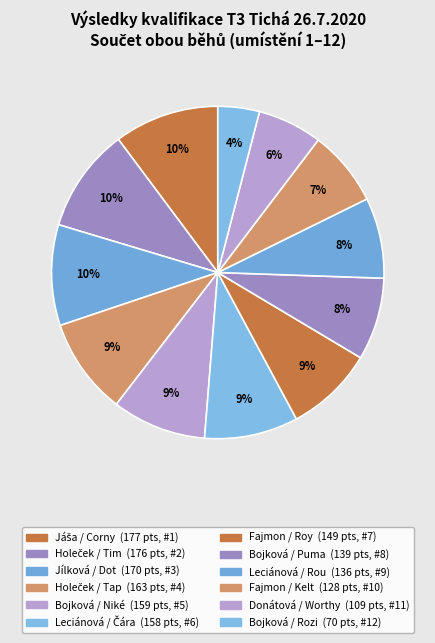

Count the number of slices in the pie.

12